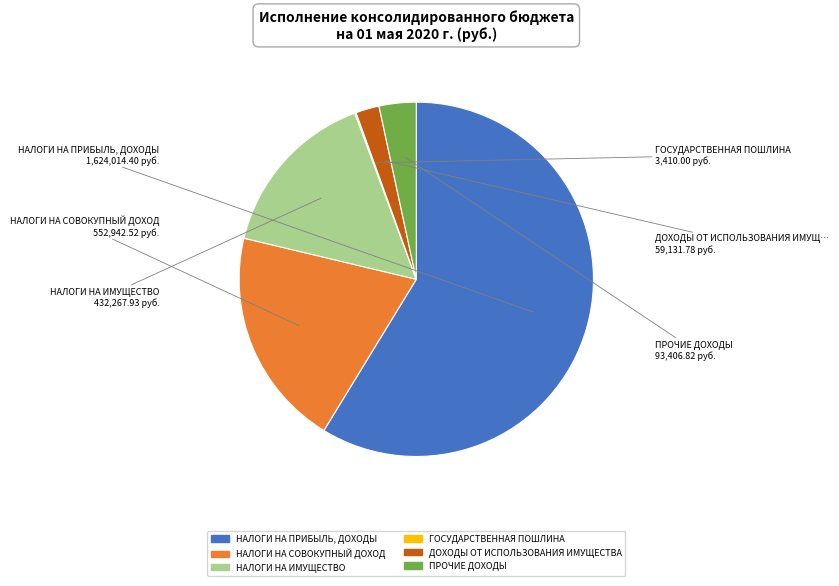

The ДОХОДЫ ОТ ИСПОЛЬЗОВАНИЯ ИМУЩЕСТВА slice represents 2% of the pie. True or false?

True